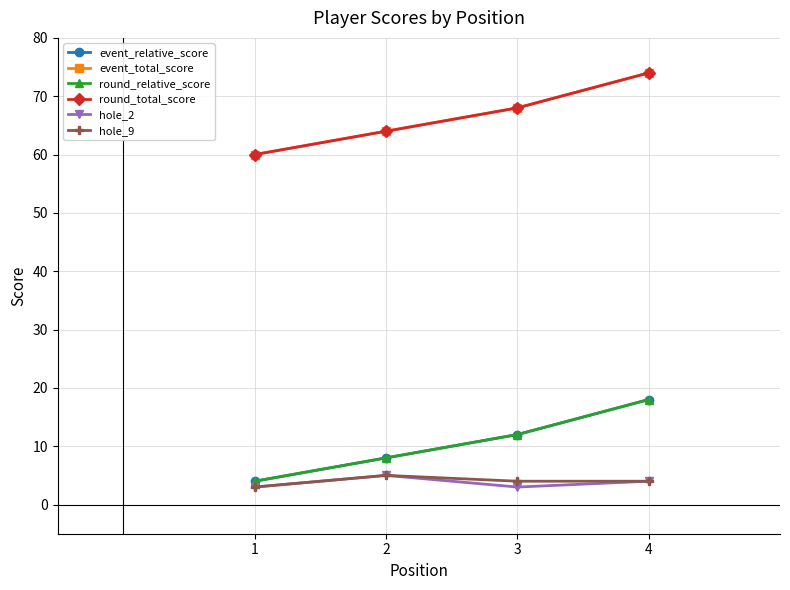

Is this an area chart (filled region under the line)?

No